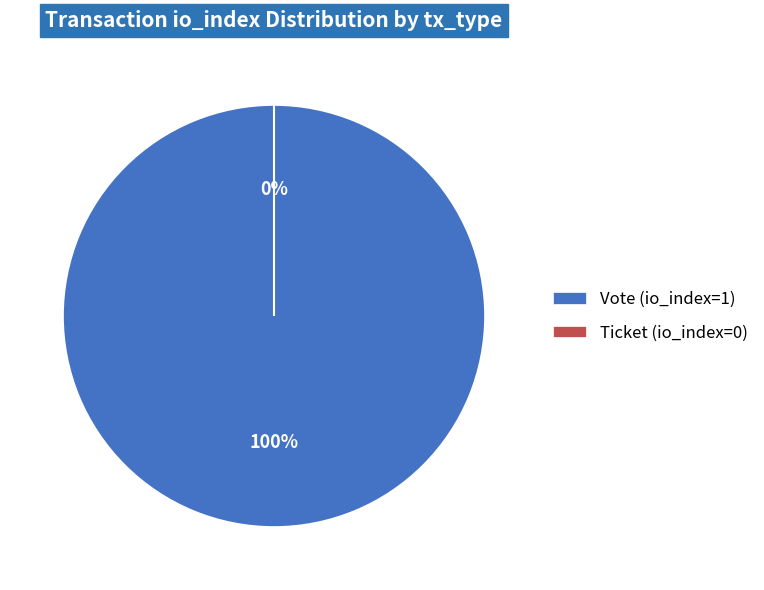

Rank the categories by value from highest to lowest.

Vote (io_index=1), Ticket (io_index=0)